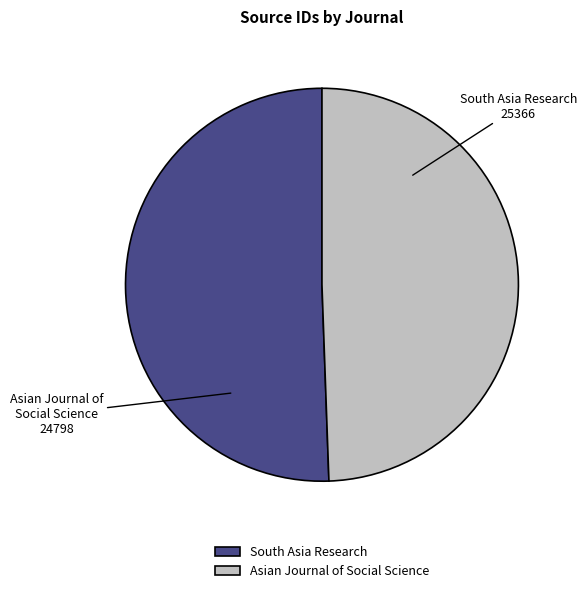

What is the majority slice?

South Asia Research